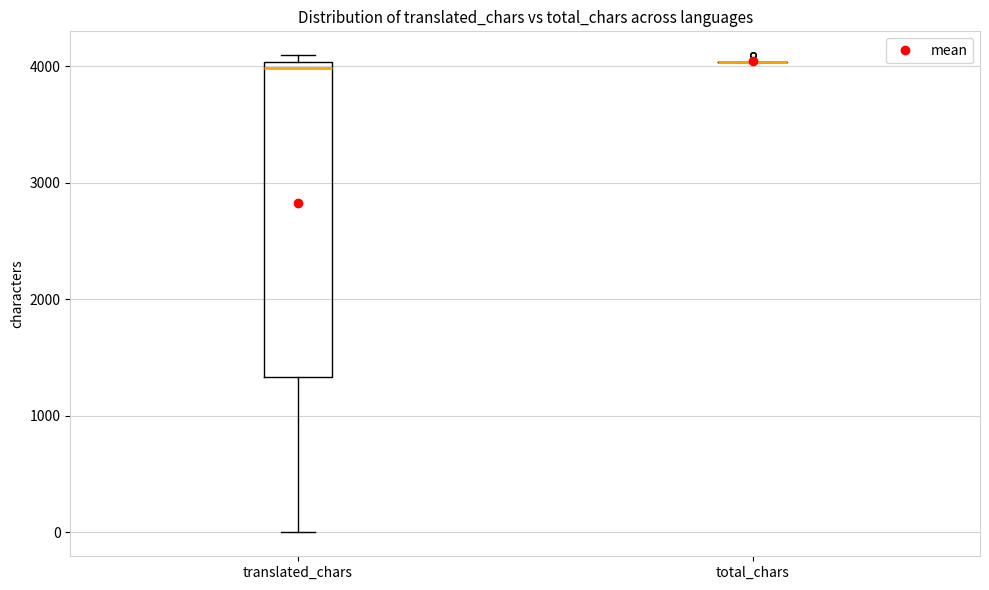

Where is the upper edge of the box for translated_chars on the y-axis? The values are not printed on the chart, so give them approximately, as read against the axis.

4000